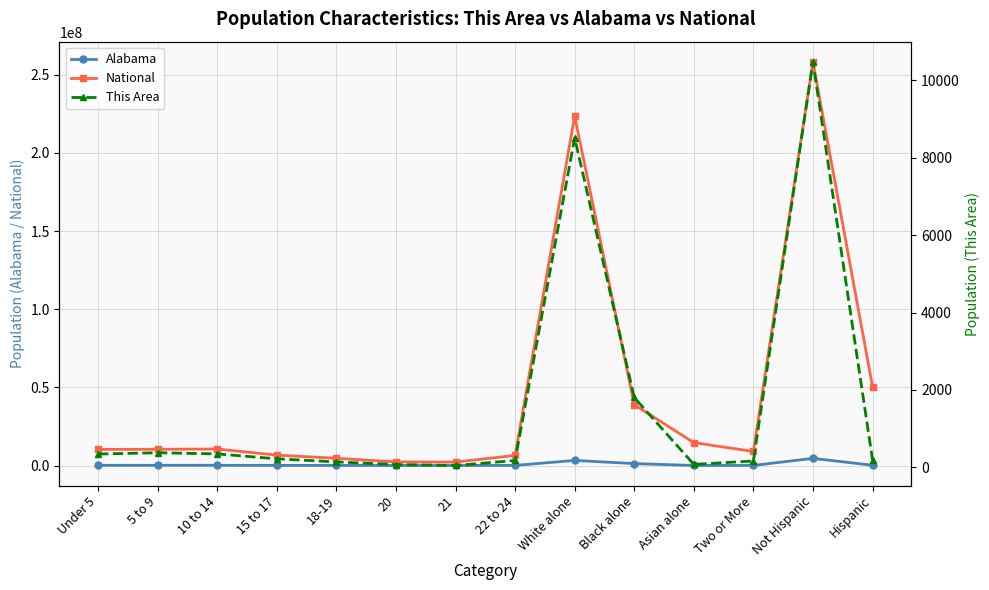

What is the minimum value shown in the chart?

51